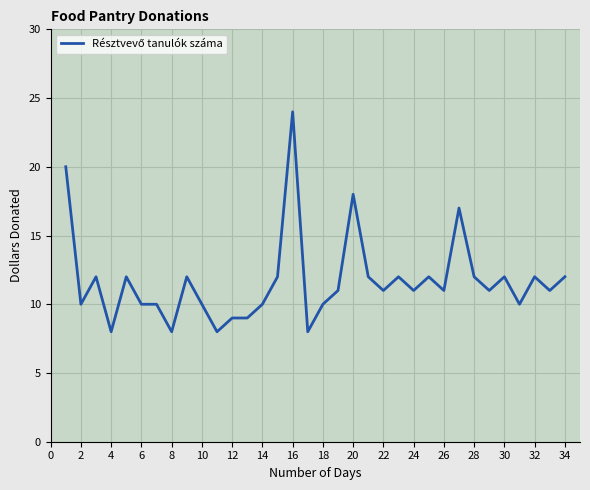

How many series are shown in this chart?

1